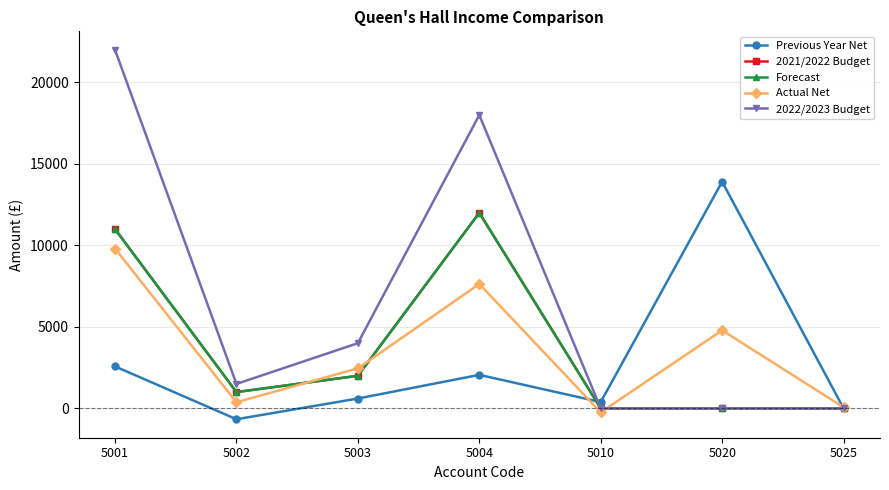

Is this an area chart (filled region under the line)?

No